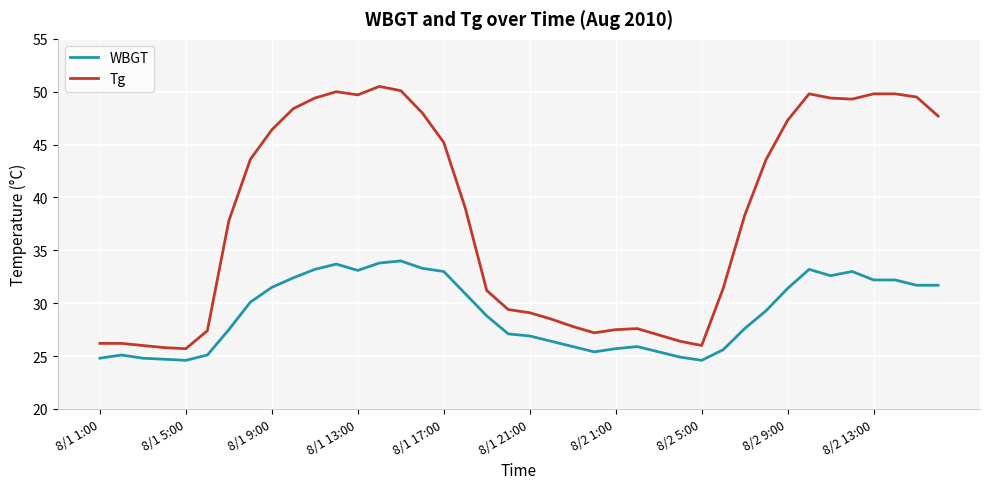

How many lines are shown in the chart?

2